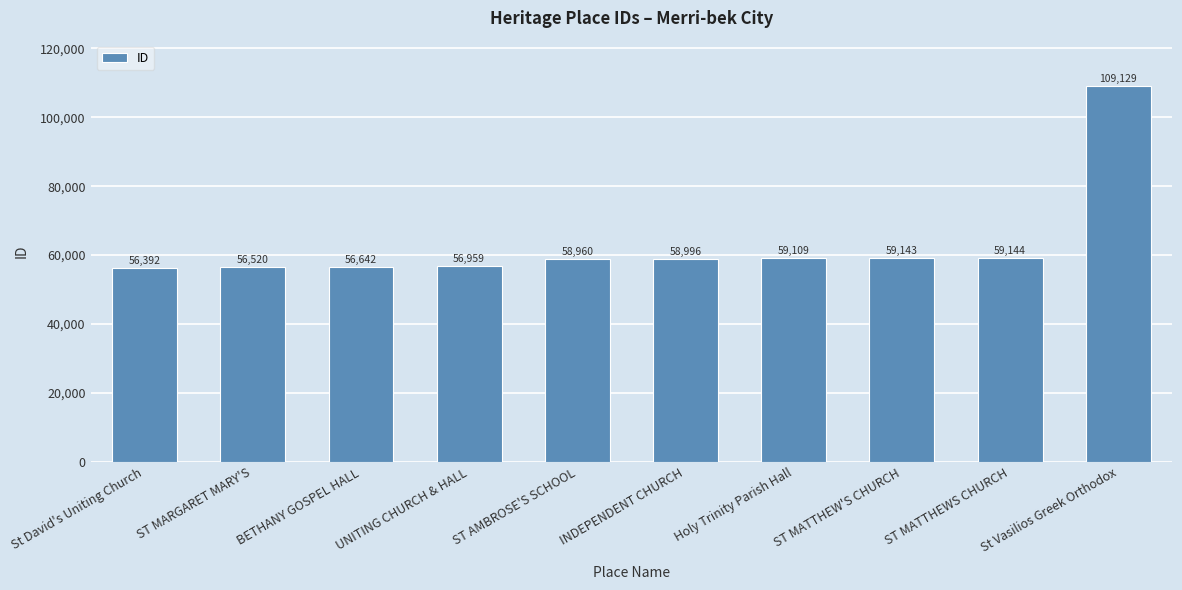

Reading right to left, what are all the values shown in this chart?

109129	59144	59143	59109	58996	58960	56959	56642	56520	56392